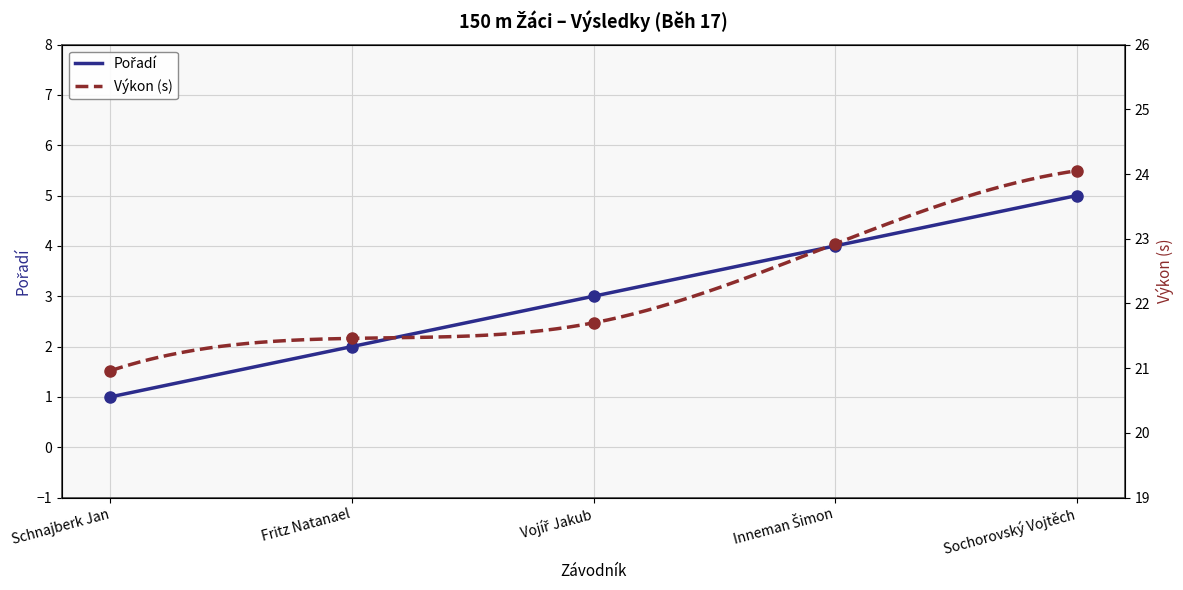

List the series in order of their overall mean, lowest first.

Pořadí, Výkon